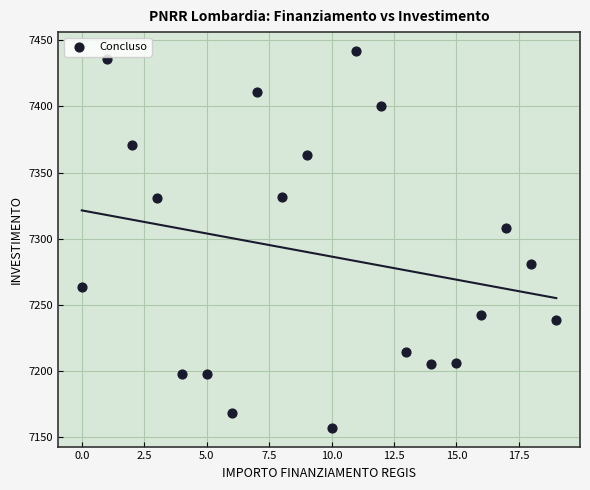

What Y value in the scatter plot is closest to 7299?

7308.4